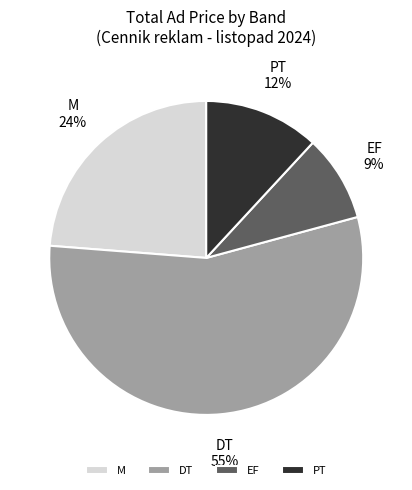

Which slice represents more than half of the pie?

DT